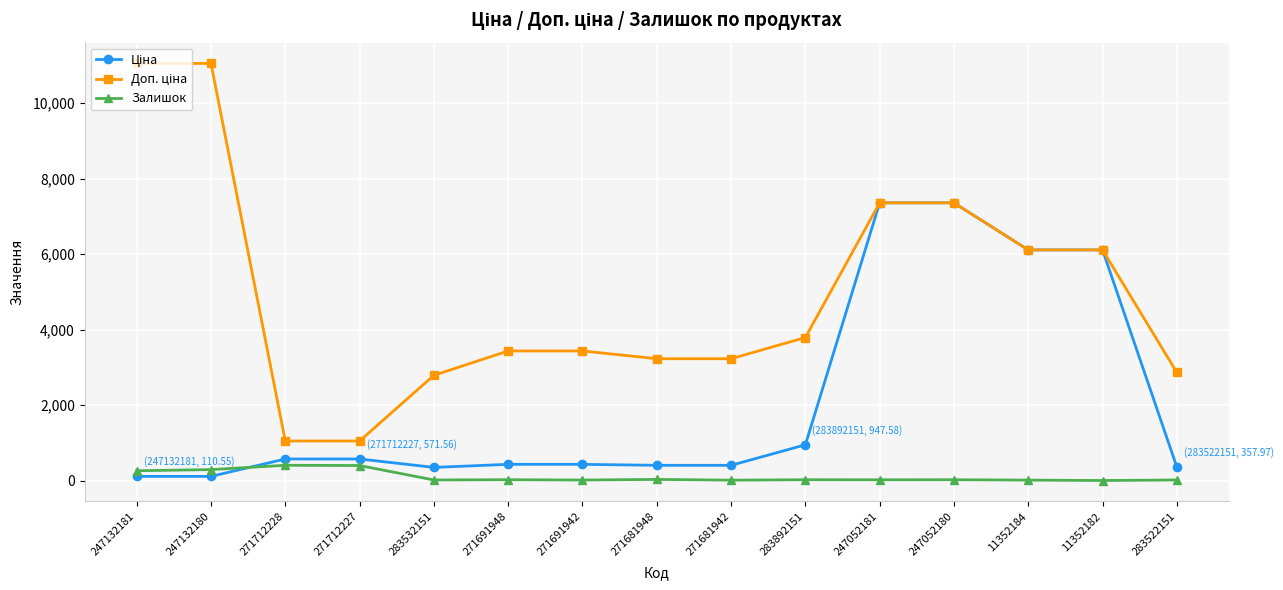

At how many categories does at least one series exceed 210?

15